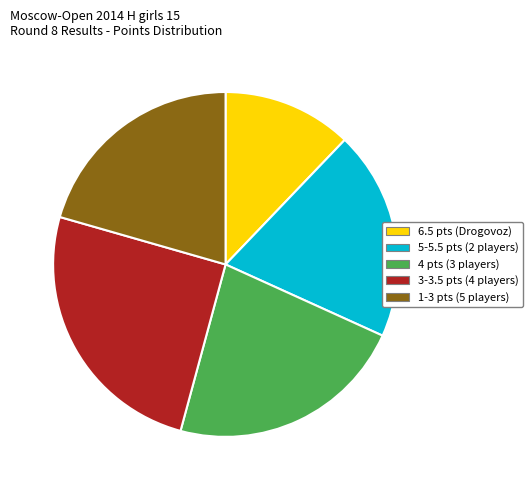

The 3-3.5 pts (4 players) slice represents 25% of the pie. True or false?

True